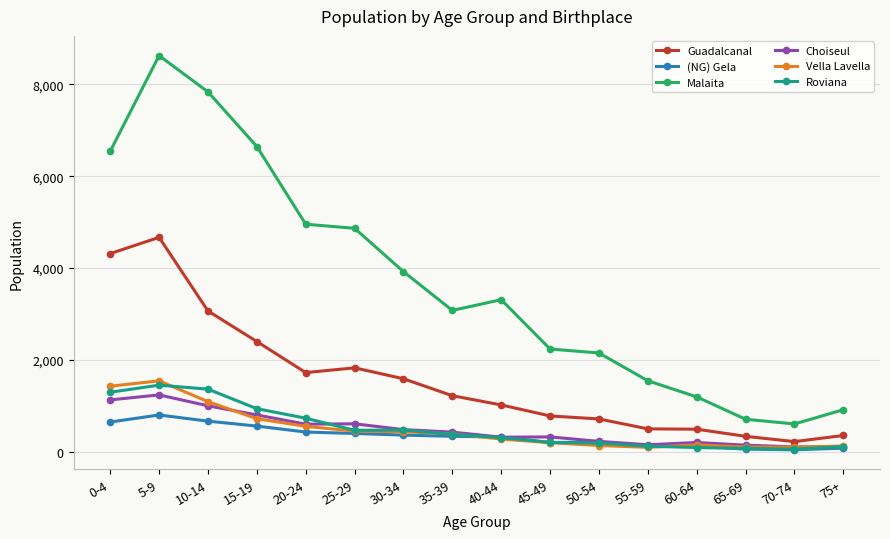

The value of Vella Lavella at 25-29 is 796. True or false?

False